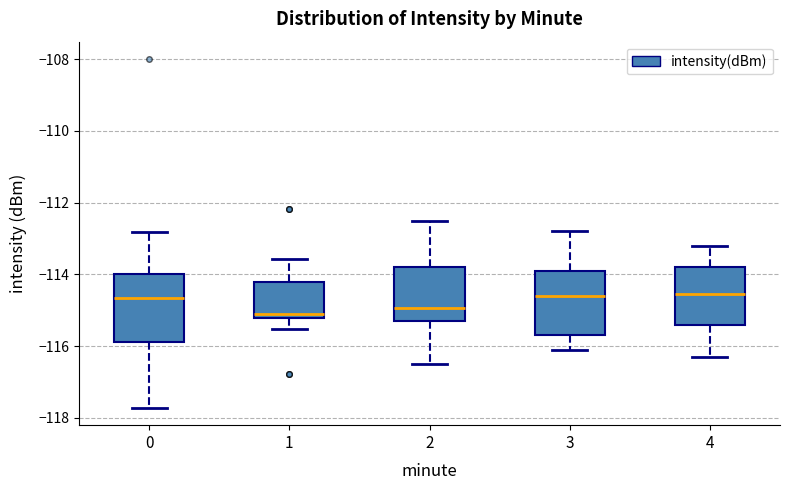

Where does the lower whisker of the box at x = 4 end on the y-axis? The values are not printed on the chart, so give them approximately, as read against the axis.

-116.2